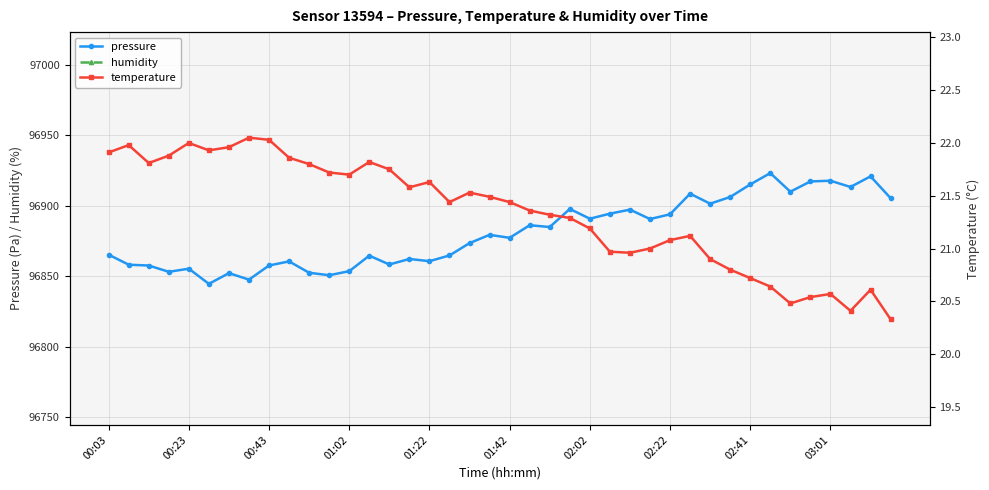

Reading left to right, extract all data points from this chart.

pressure: 96865.4	96858.3	96857.7	96853.2	96855.4	96844.7	96852.3	96847.7	96857.7	96860.6	96852.6	96850.8	96853.7	96864.7	96858.4	96862.3	96860.8	96864.8	96873.6	96879.5	96877.3	96886.3	96885.0	96897.8	96890.9	96894.5	96897.3	96890.7	96894.0	96908.7	96901.6	96906.3	96915.2	96923.2	96910.1	96917.3	96917.8	96913.4	96920.9	96905.5
humidity: 100.0	100.0	100.0	100.0	100.0	100.0	100.0	100.0	100.0	100.0	100.0	100.0	100.0	100.0	100.0	100.0	100.0	100.0	100.0	100.0	100.0	100.0	100.0	100.0	100.0	100.0	100.0	100.0	100.0	100.0	100.0	100.0	100.0	100.0	100.0	100.0	100.0	100.0	100.0	100.0
temperature: 21.9	22.0	21.8	21.9	22.0	21.9	22.0	22.1	22.0	21.9	21.8	21.7	21.7	21.8	21.8	21.6	21.6	21.4	21.5	21.5	21.4	21.4	21.3	21.3	21.2	21.0	21.0	21.0	21.1	21.1	20.9	20.8	20.7	20.6	20.5	20.5	20.6	20.4	20.6	20.3